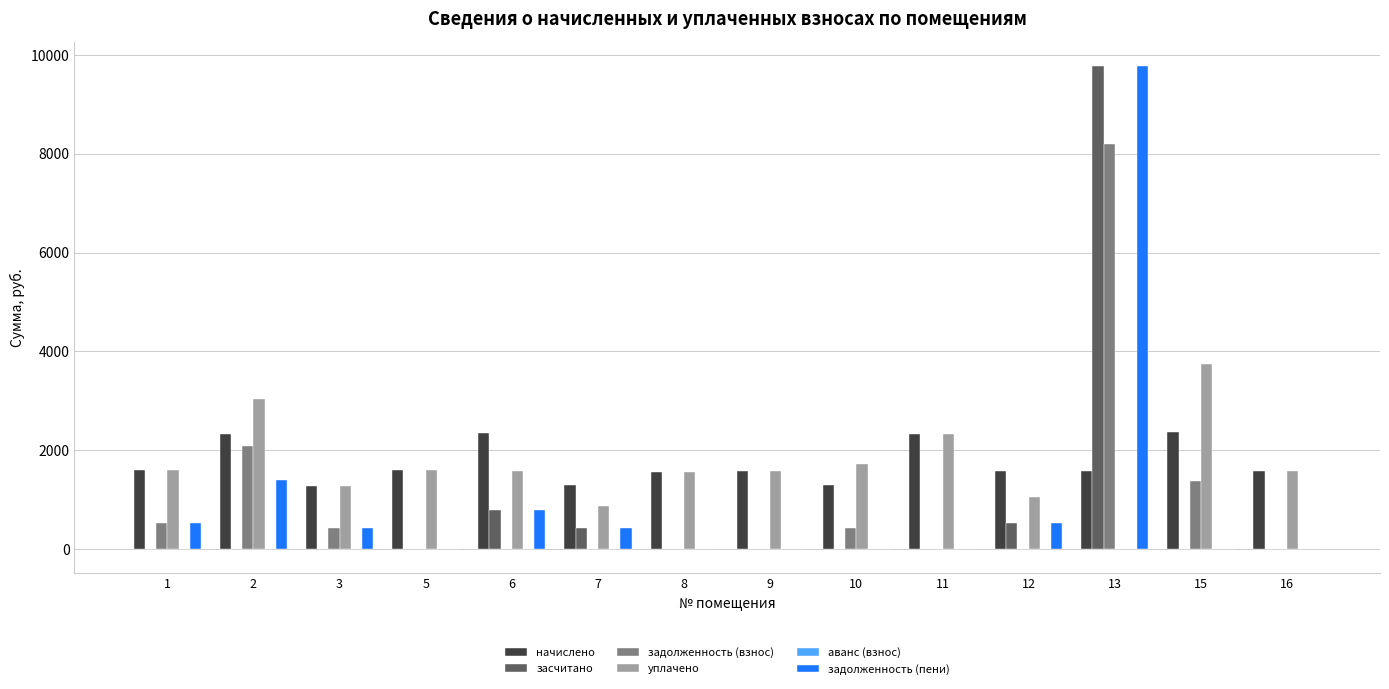

What is the spread (max minus min) of values at 8?

1554.4